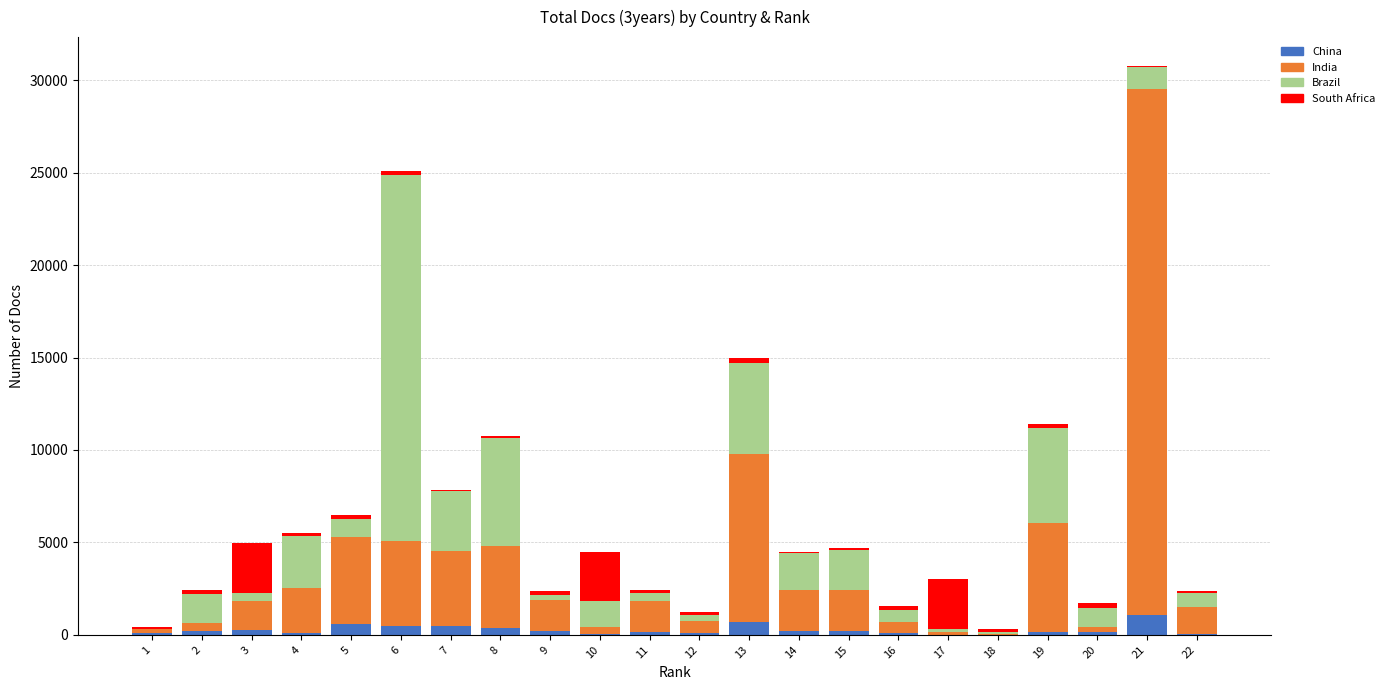

What is the highest value of the China series?

1090